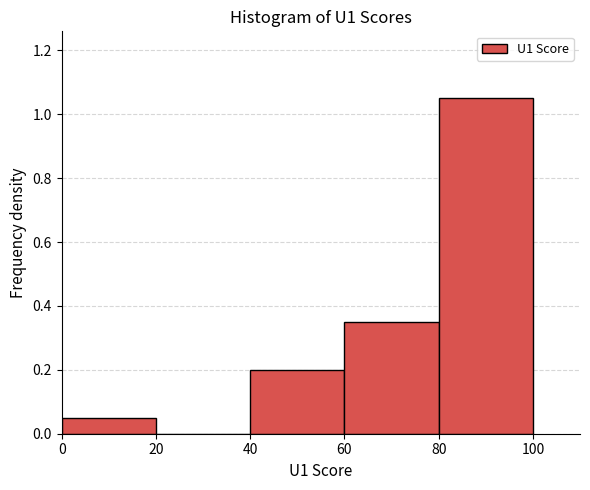

What is the height of the bar covering 80 to 100 on the x-axis? The values are not printed on the chart, so give them approximately, as read against the axis.

1.06